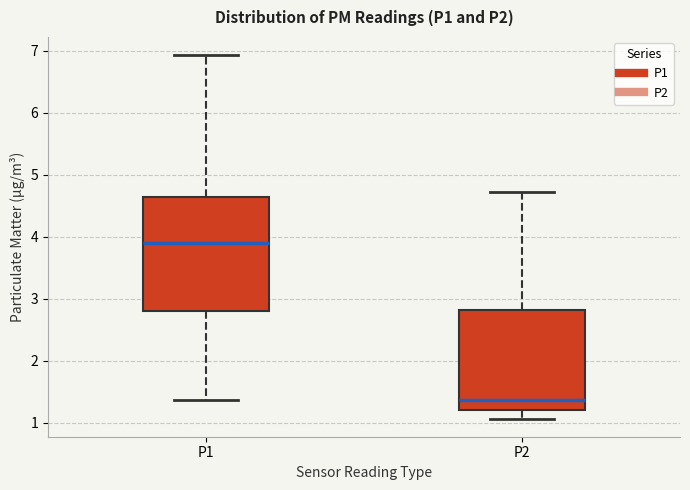

Comparing the boxes themselves (not the whiskers), which one is the tallest?

P1